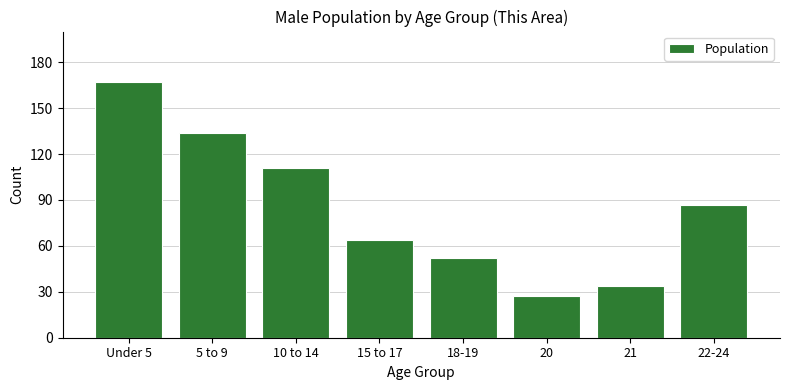

Reading left to right, what are all the values shown in this chart?

167	134	111	64	52	27	34	87